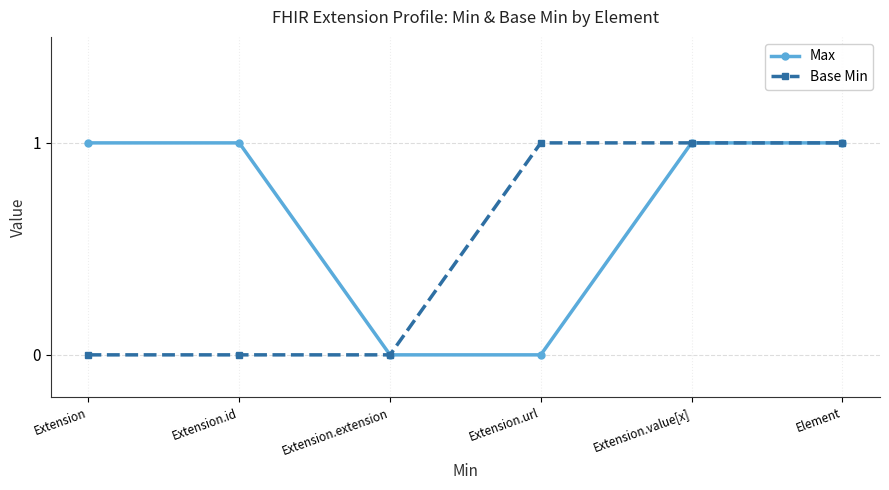

What is the highest value of the Base Min series?

1